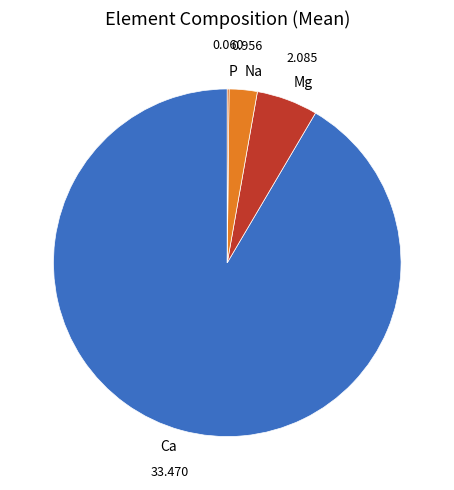

Which has a higher value, Na or Ca?

Ca